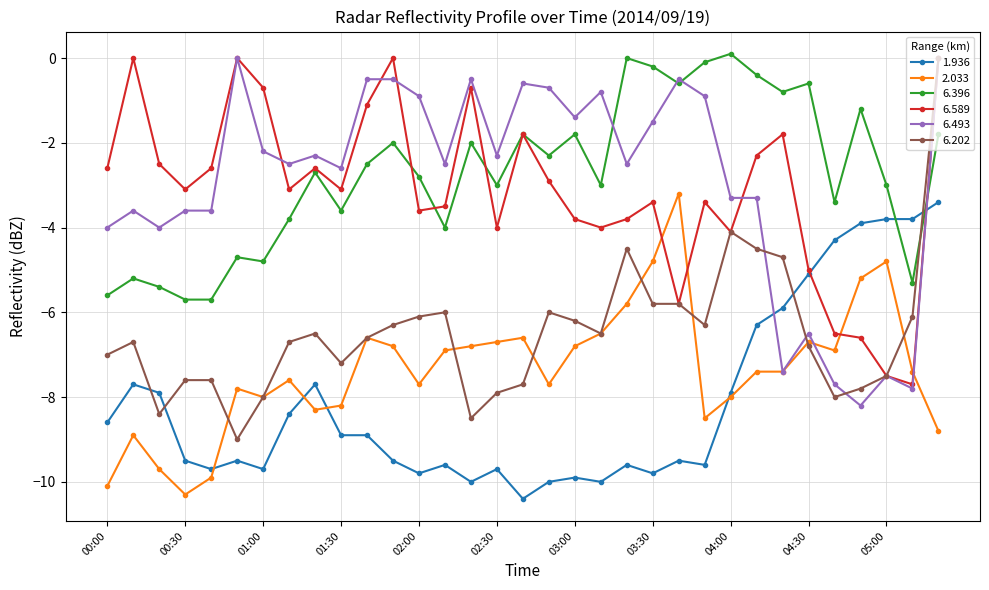

What is the value of the 6.202 point at the 29th from the left?

-8.0